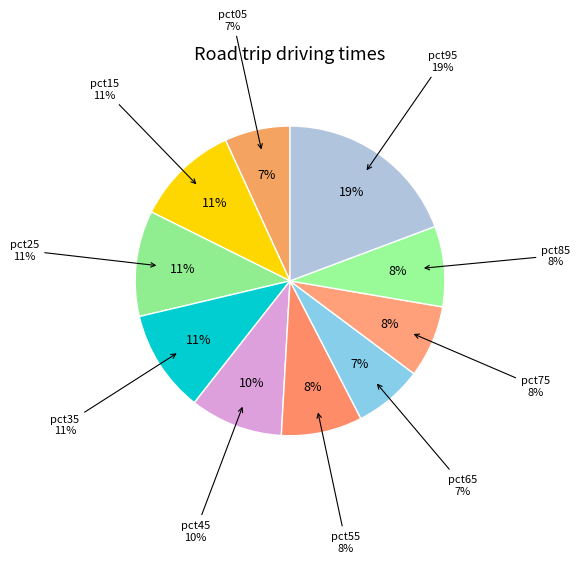

Combined, do pct25 and pct45 account for over 50%?

No